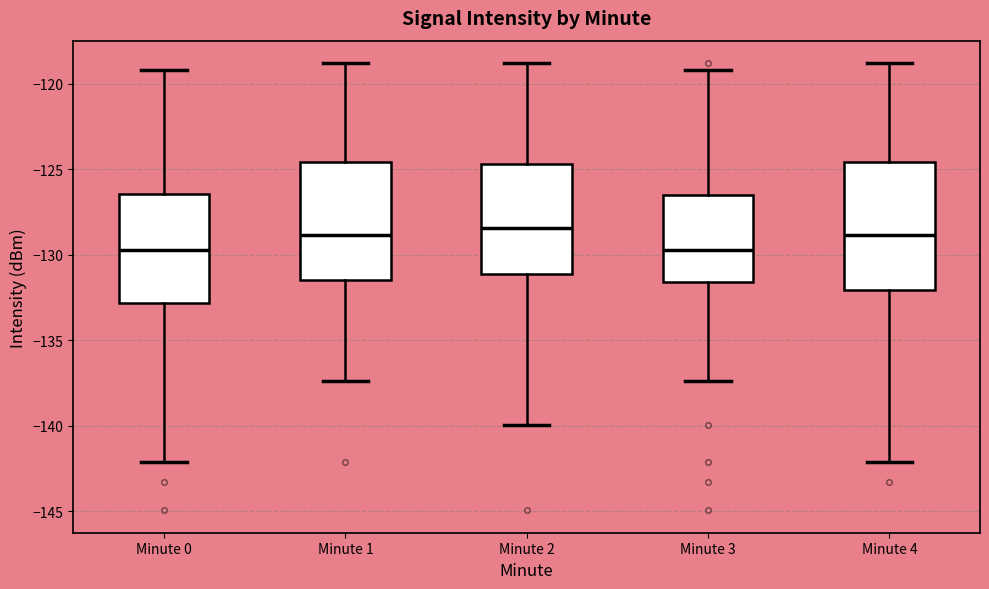

Where is the upper edge of the box for Minute 3 on the y-axis? The values are not printed on the chart, so give them approximately, as read against the axis.

-126.5